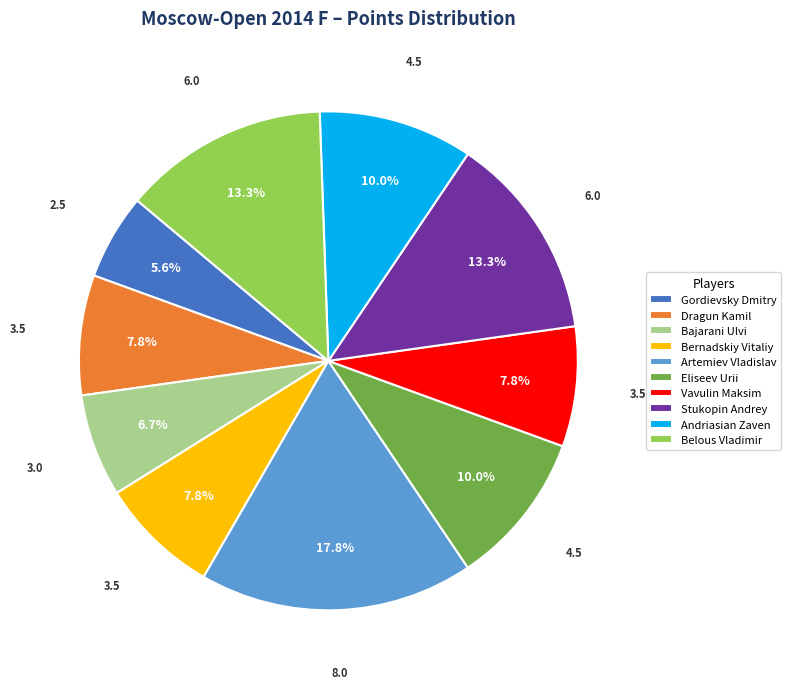

To the nearest percent, what is the combined percentage of Artemiev Vladislav and Andriasian Zaven?

28%